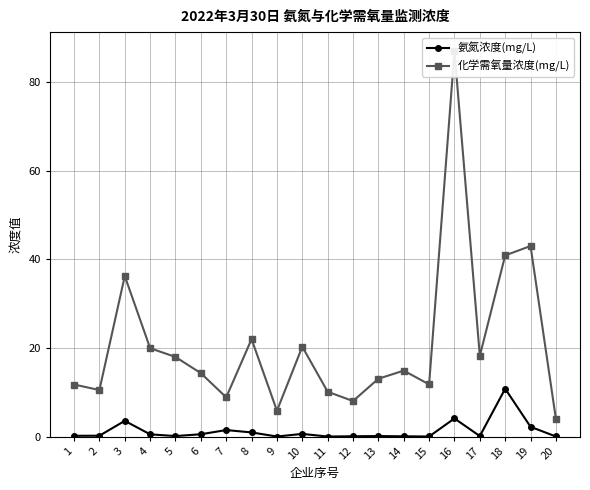

Is it true that 氨氮浓度(mg/L) equals 0.5 at 4?

True